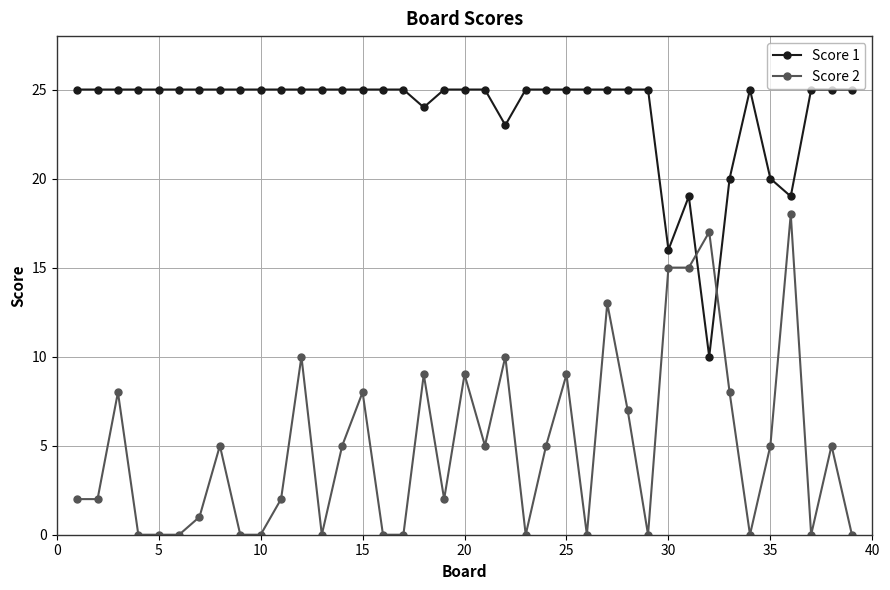

What is the highest value of the Score 2 series?

18